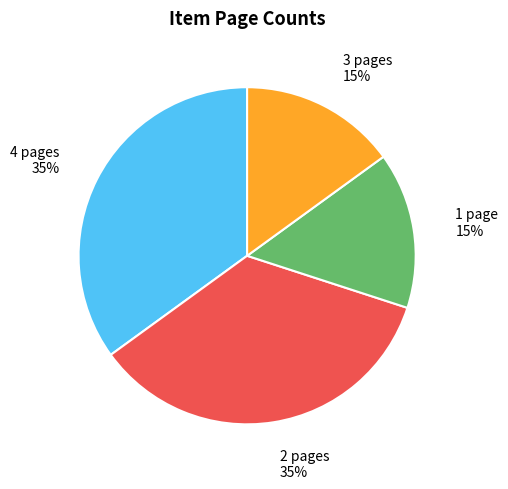

What percentage is the 1 page slice, to the nearest percent?

15%